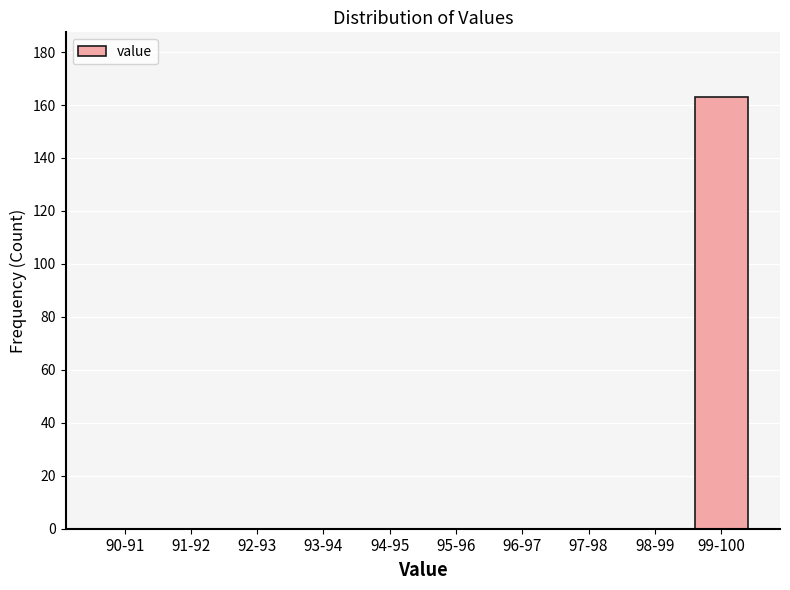

Reading left to right, what are all the values shown in this chart?

90-91=0	91-92=0	92-93=0	93-94=0	94-95=0	95-96=0	96-97=0	97-98=0	98-99=0	99-100=163